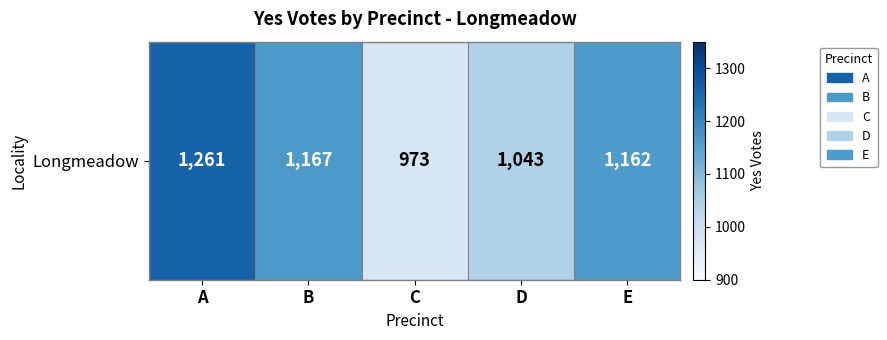

The value at A is 2225. True or false?

False